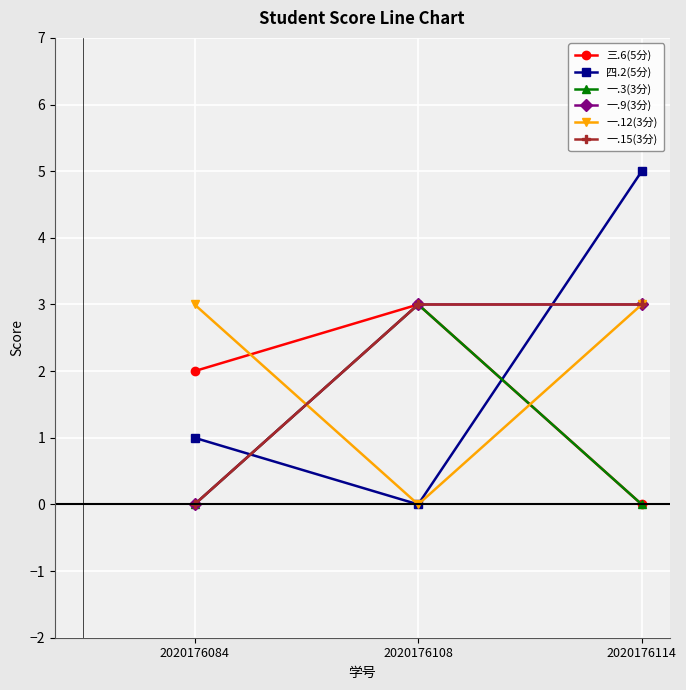

What is the spread (max minus min) of values at 2020176084?

3